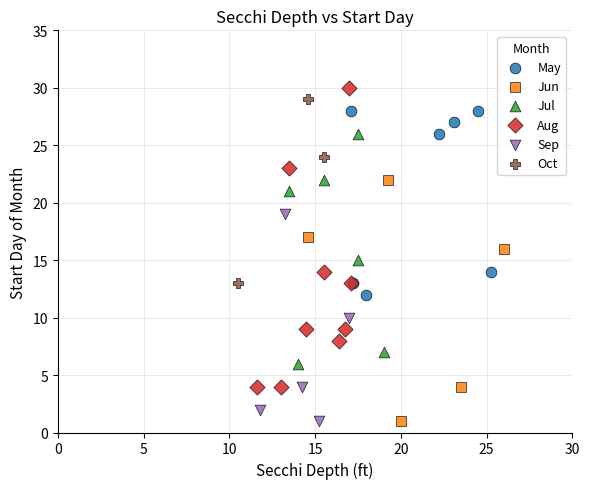

Which series has the largest Y range (max minus min)?

Aug